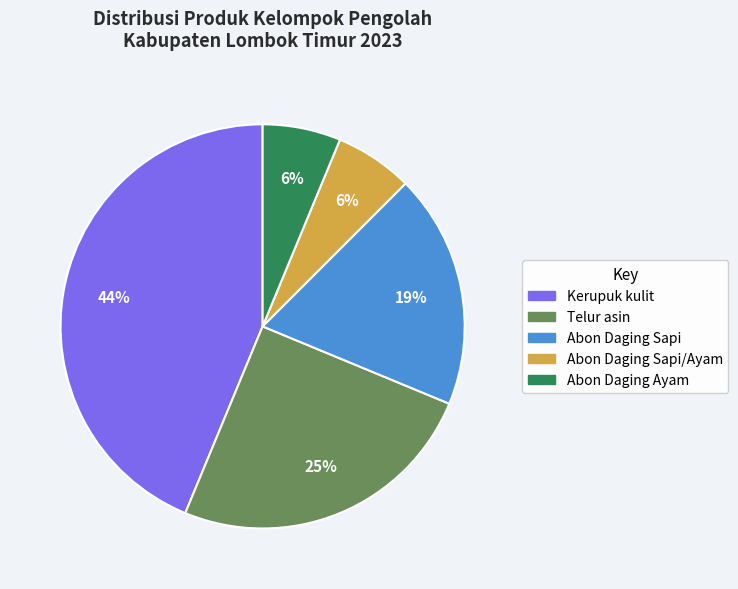

To the nearest percent, what is the average slice percentage?

20%